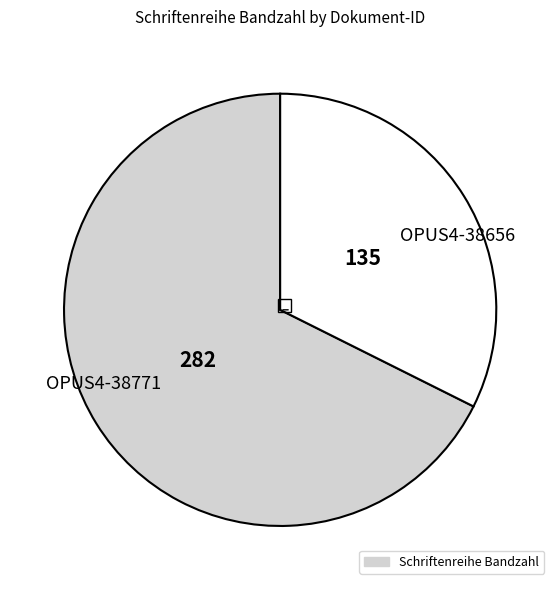

Count the number of slices in the pie.

2